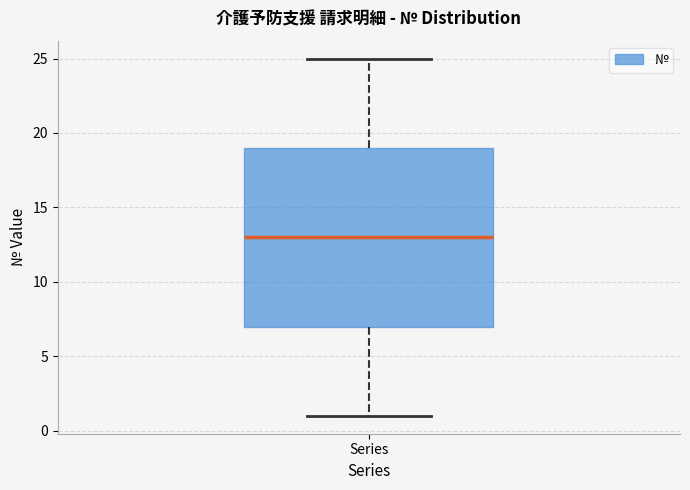

Where does the median line of the box for Series sit on the y-axis? The values are not printed on the chart, so give them approximately, as read against the axis.

13